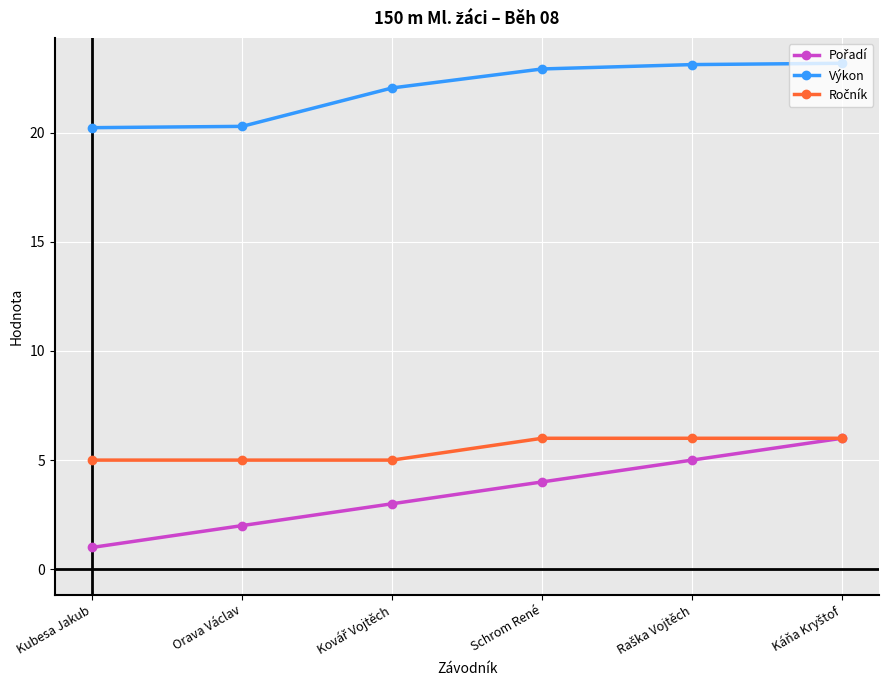

What is the sum of all Výkon values?

131.8